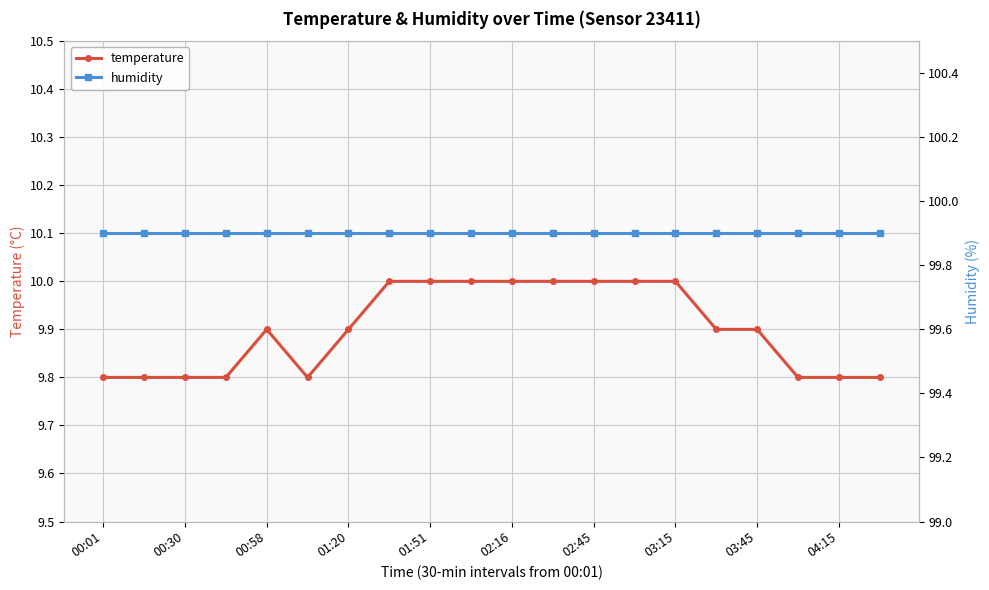

Is it true that temperature equals 5.4 at 04:15?

False